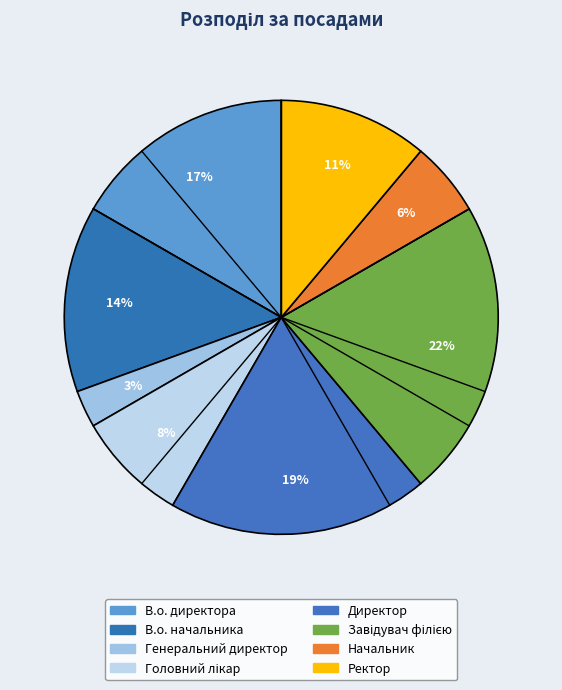

How many slices are in this pie chart?

8